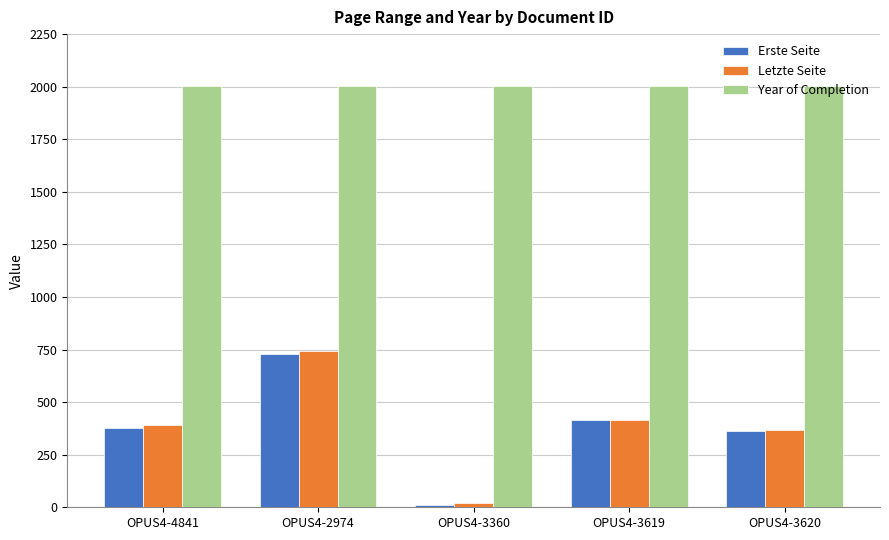

What is the sum of all Erste Seite values?

1895